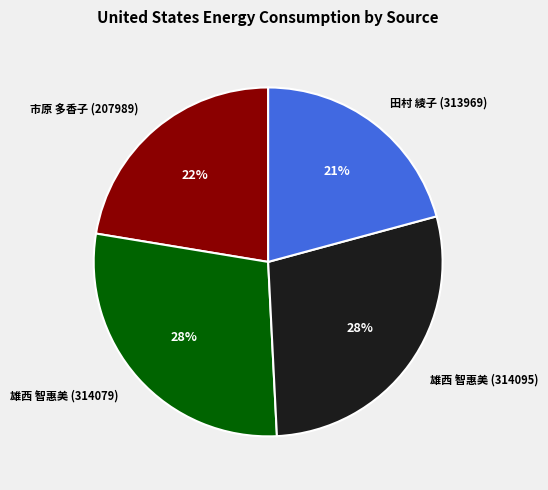

The 雄西 智惠美 (314079) slice represents 19% of the pie. True or false?

False